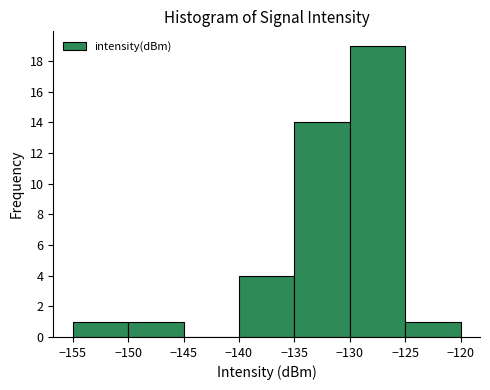

Which range on the x-axis has the tallest bar?

-130 to -125